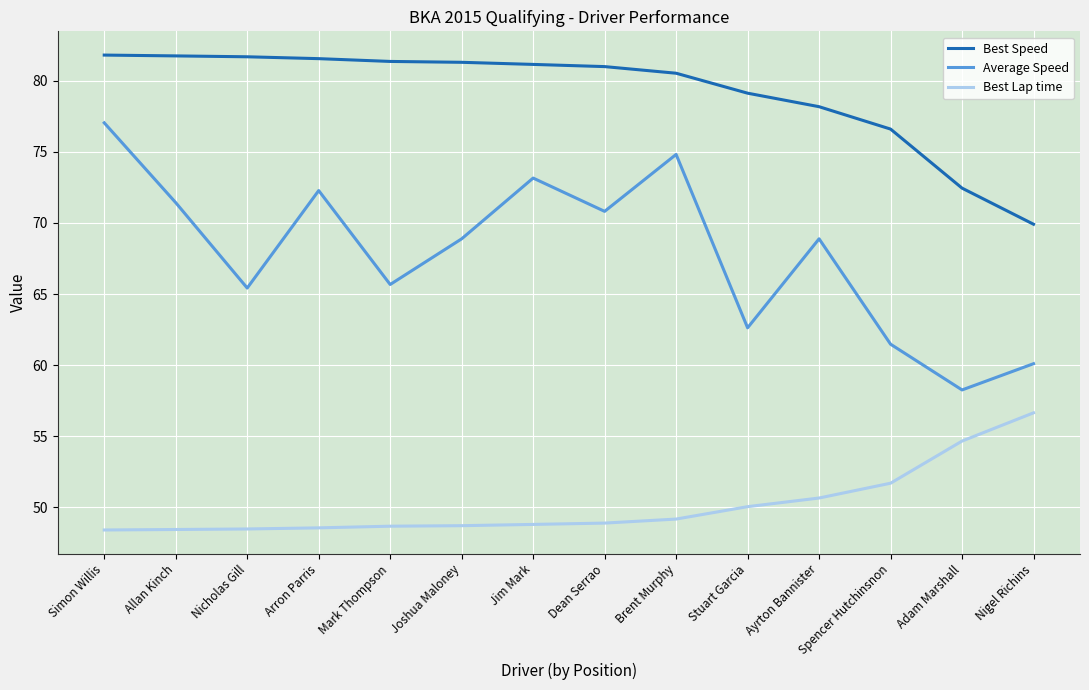

The value of Best Speed at Allan Kinch is 140.3. True or false?

False